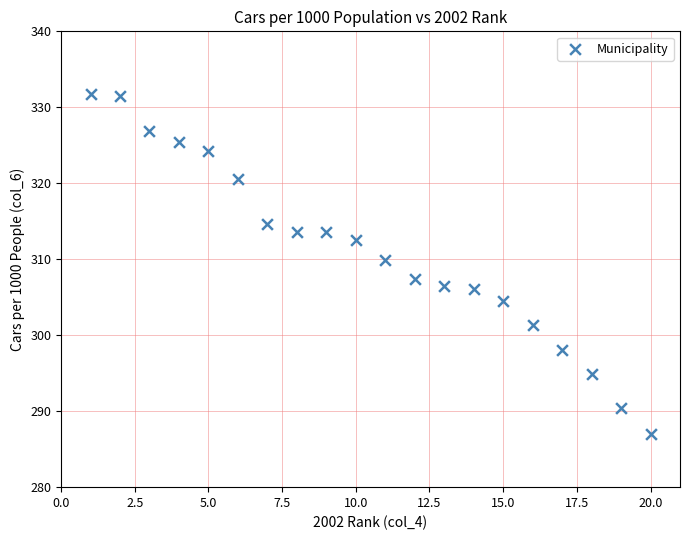

What Y value in the scatter plot is closest to 309?

309.9